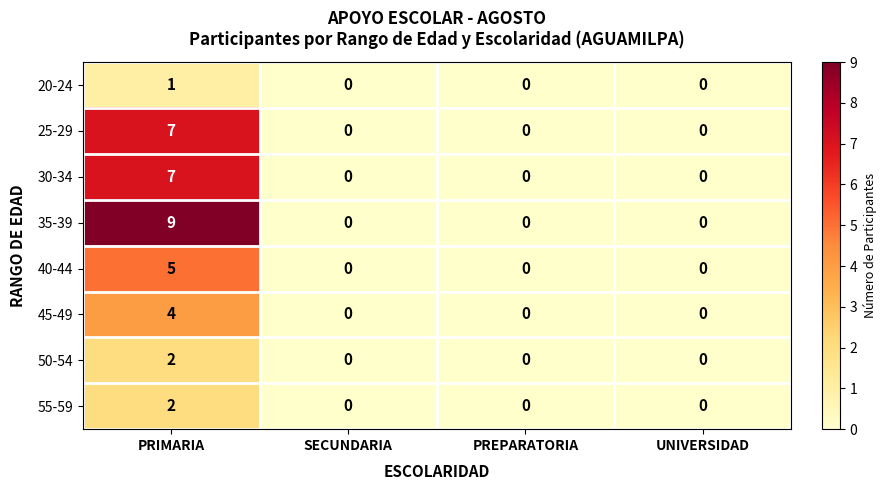

Which series has the largest range (max minus min)?

35-39